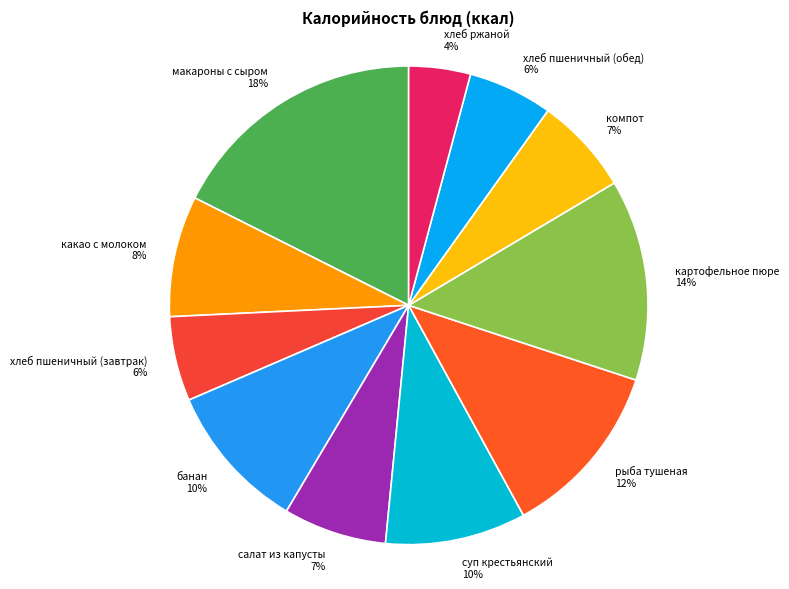

Does any single category account for the majority?

No